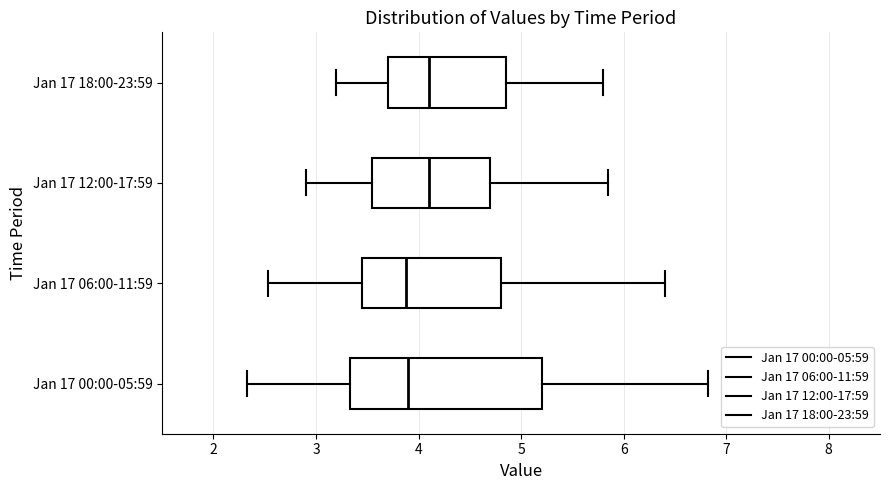

Reading bottom to top, read every box against the x-axis: the position of its median line, the range the box covers, and the ends of its whiskers. The values are not printed on the chart, so give them approximately, as read against the axis.

Jan 17 00:00-05:59: median 3.9, box 3.3 to 5.2, whiskers 2.3 to 6.8
Jan 17 06:00-11:59: median 3.9, box 3.5 to 4.8, whiskers 2.5 to 6.4
Jan 17 12:00-17:59: median 4.1, box 3.6 to 4.7, whiskers 2.9 to 5.9
Jan 17 18:00-23:59: median 4.1, box 3.7 to 4.9, whiskers 3.2 to 5.8